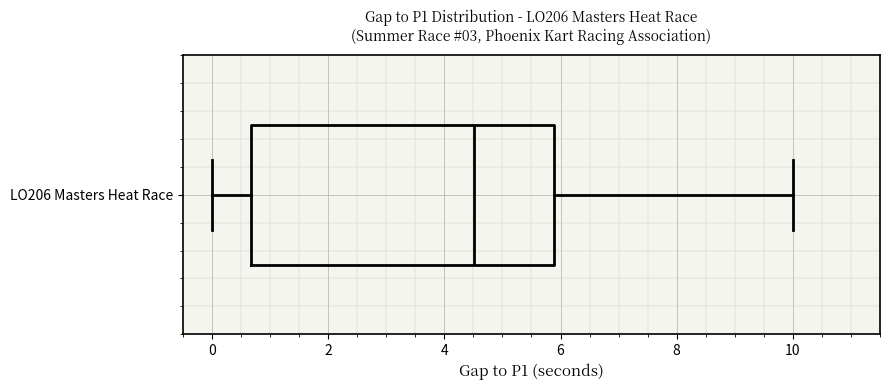

Where is the left edge of the box for LO206 Masters Heat Race on the x-axis? The values are not printed on the chart, so give them approximately, as read against the axis.

0.6